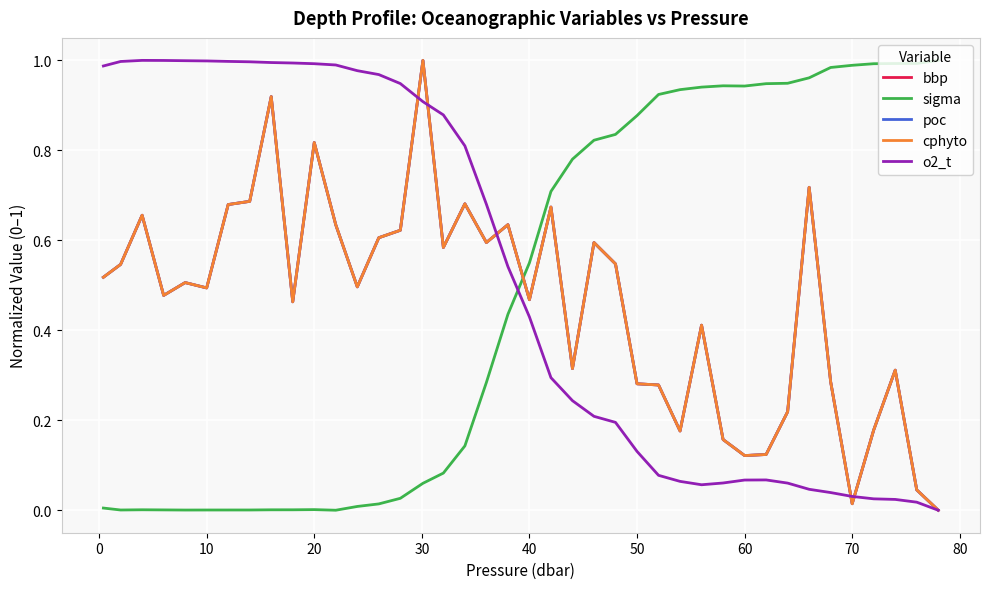

True or false: cphyto and bbp cross at least once.

True